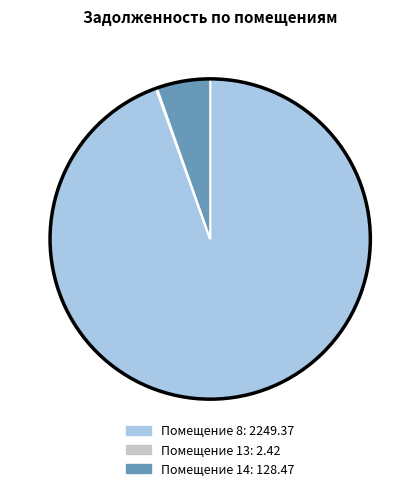

True or false: Помещение 14: 128.47 accounts for 5% of the total.

True